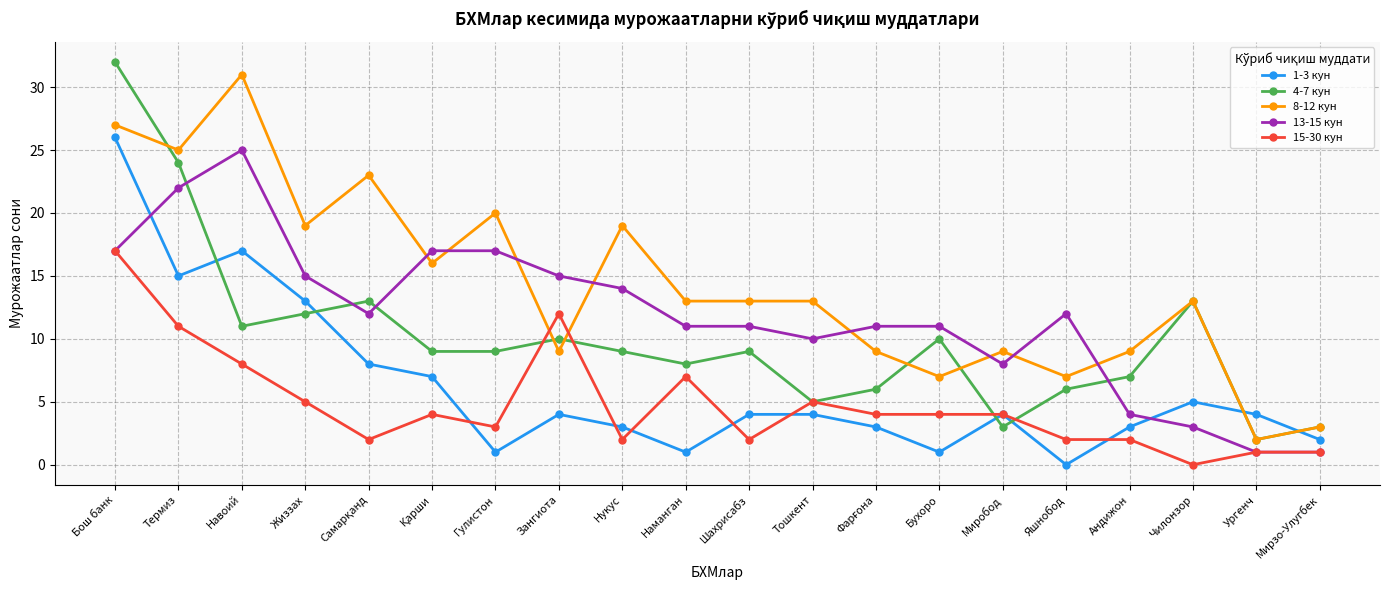

What is the sum of all 4-7 кун values?

201